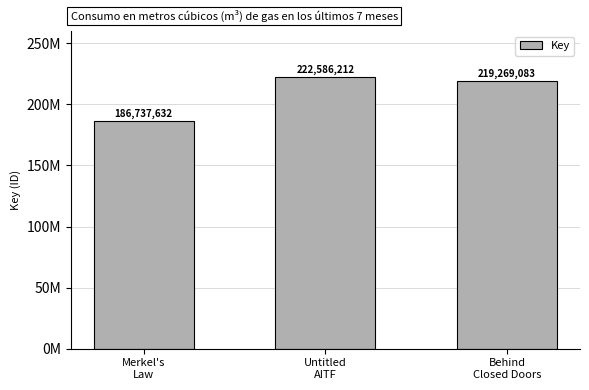

Which has a higher value, Merkel's
Law or Behind
Closed Doors?

Behind
Closed Doors